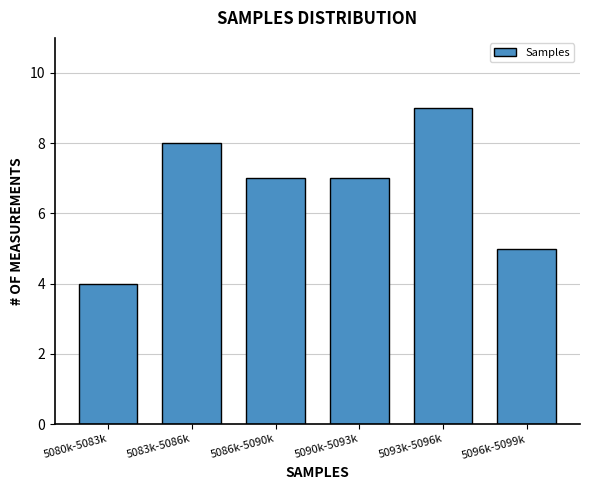

Reading left to right, what are all the values shown in this chart?

5080k-5083k=4	5083k-5086k=8	5086k-5090k=7	5090k-5093k=7	5093k-5096k=9	5096k-5099k=5